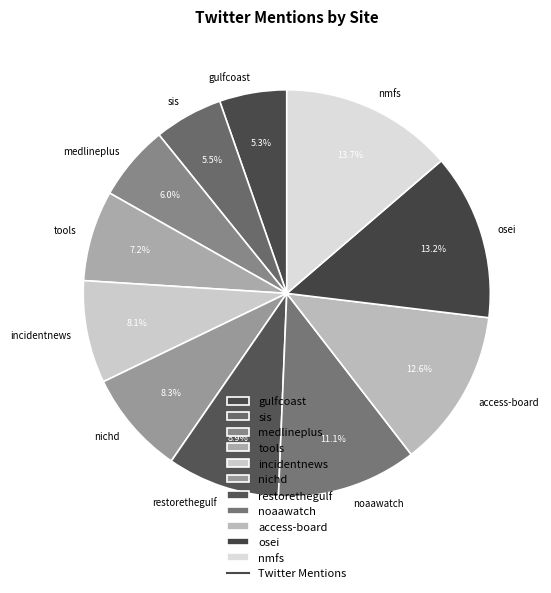

What percentage is NOT represented by noaawatch?

88.9%